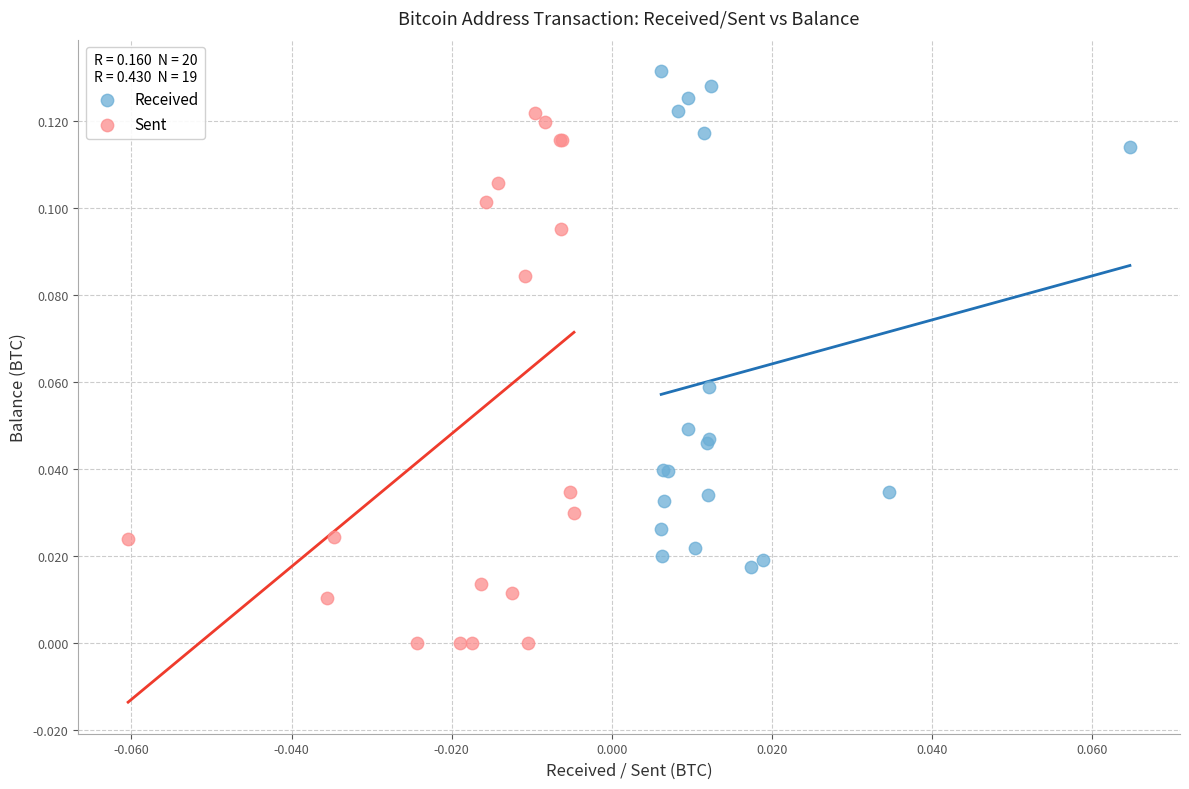

What are all the series names shown in the legend?

Received, Sent